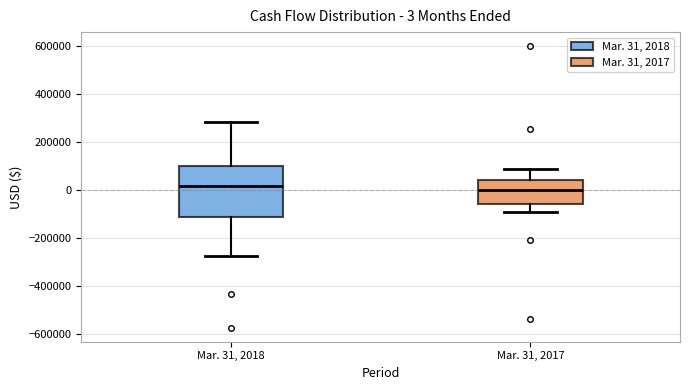

Comparing the boxes themselves (not the whiskers), which one is the tallest?

Mar. 31, 2018